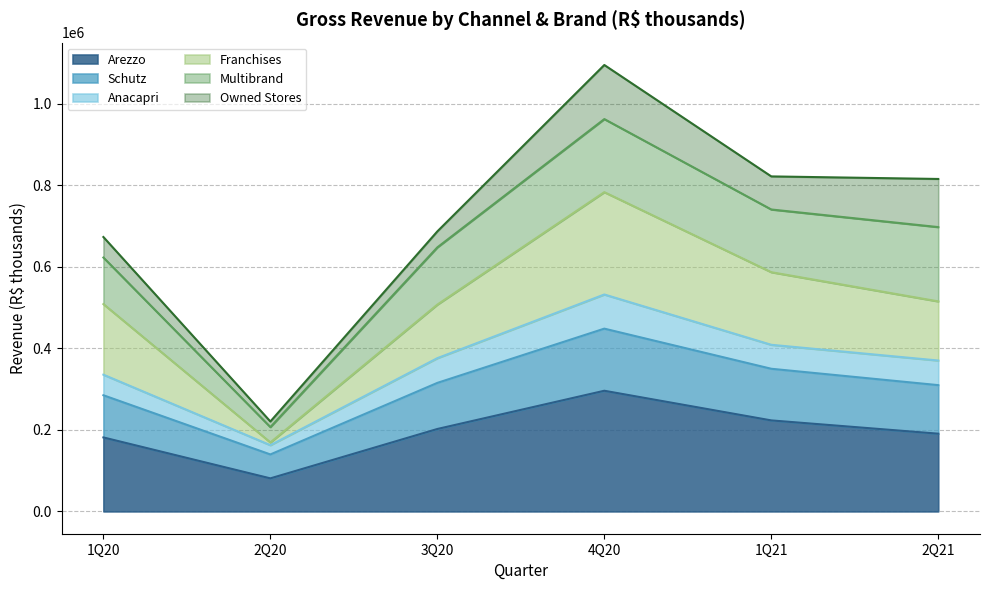

What are all the series names shown in the legend?

Arezzo, Schutz, Anacapri, Franchises, Multibrand, Owned Stores